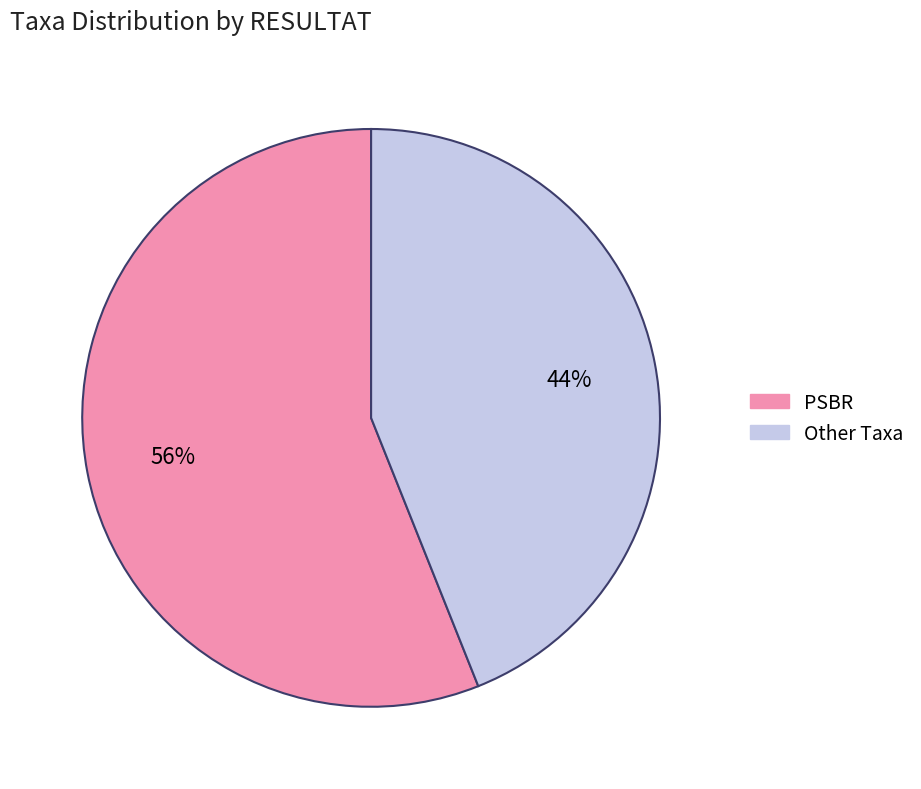

Does any single category account for the majority?

Yes